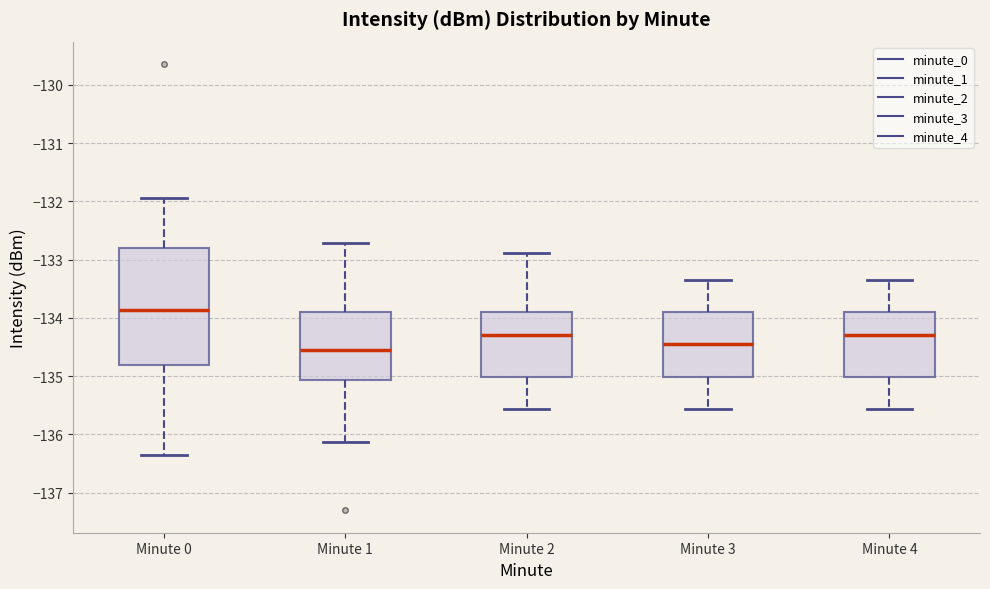

Reading left to right, transcribe this box plot: for each box, give where its median line is, the range the box spans, and where its two whiskers end, as read against the y-axis. The values are not printed on the chart, so give them approximately, as read against the axis.

Minute 0: median -133.9, box -134.8 to -132.8, whiskers -136.4 to -131.9
Minute 1: median -134.6, box -135.1 to -133.9, whiskers -136.1 to -132.7
Minute 2: median -134.3, box -135.0 to -133.9, whiskers -135.6 to -132.9
Minute 3: median -134.5, box -135.0 to -133.9, whiskers -135.6 to -133.3
Minute 4: median -134.3, box -135.0 to -133.9, whiskers -135.6 to -133.3